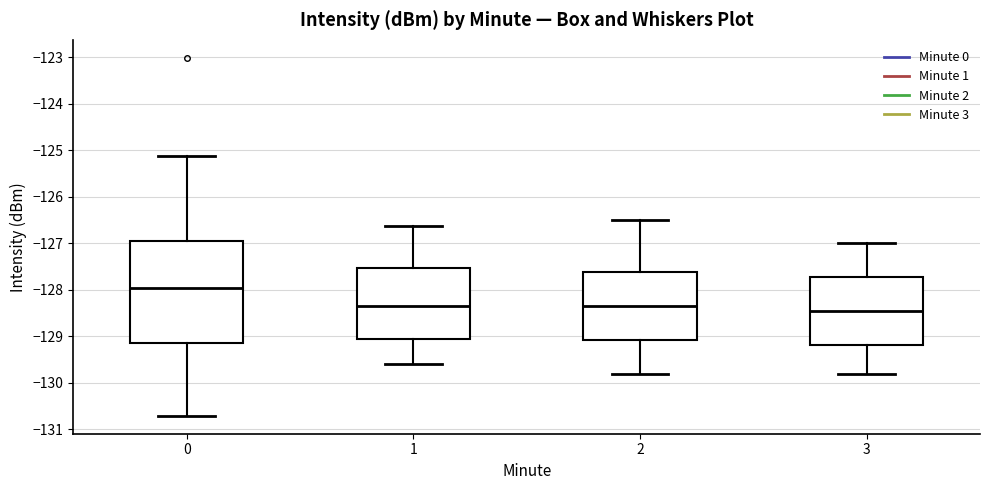

Reading left to right, read every box against the y-axis: the position of its median line, the range the box covers, and the ends of its whiskers. The values are not printed on the chart, so give them approximately, as read against the axis.

0: median -128.0, box -129.2 to -127.0, whiskers -130.7 to -125.1
1: median -128.3, box -129.1 to -127.5, whiskers -129.6 to -126.6
2: median -128.3, box -129.1 to -127.6, whiskers -129.8 to -126.5
3: median -128.4, box -129.2 to -127.7, whiskers -129.8 to -127.0